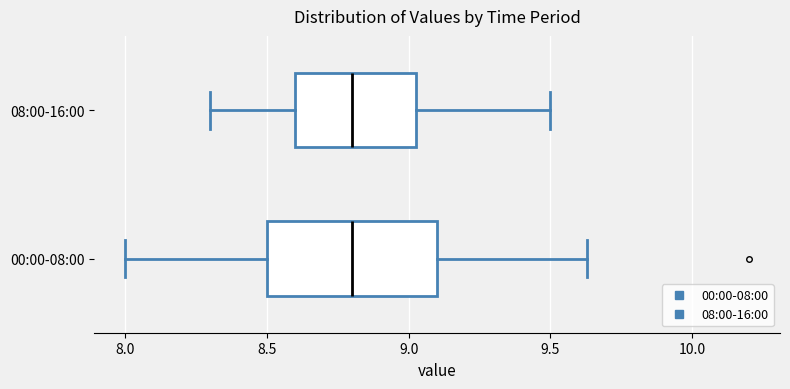

Reading bottom to top, read every box against the x-axis: the position of its median line, the range the box covers, and the ends of its whiskers. The values are not printed on the chart, so give them approximately, as read against the axis.

00:00-08:00: median 8.80, box 8.50 to 9.10, whiskers 8.00 to 9.65
08:00-16:00: median 8.80, box 8.60 to 9.05, whiskers 8.30 to 9.50